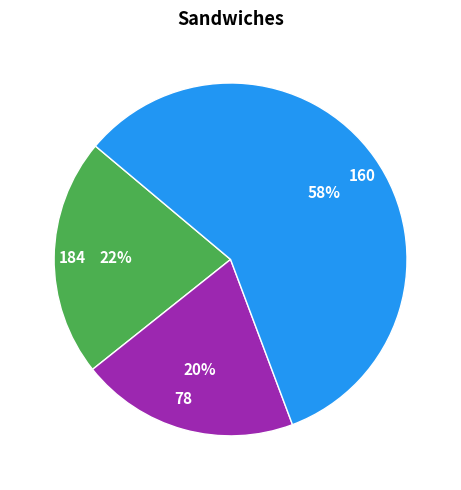

Rank the categories by value from lowest to highest.

78, 184, 160